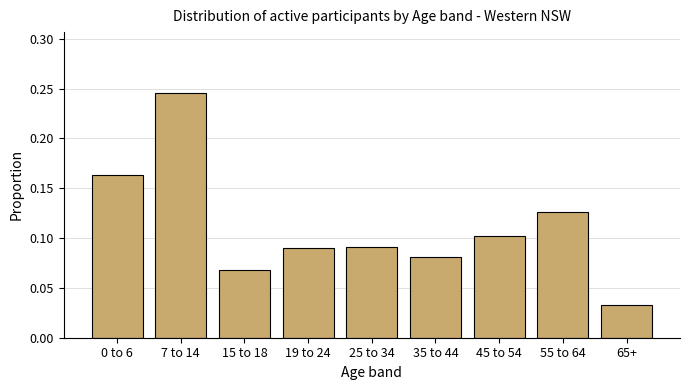

What is the sum of the values at 55 to 64 and 7 to 14?

0.4